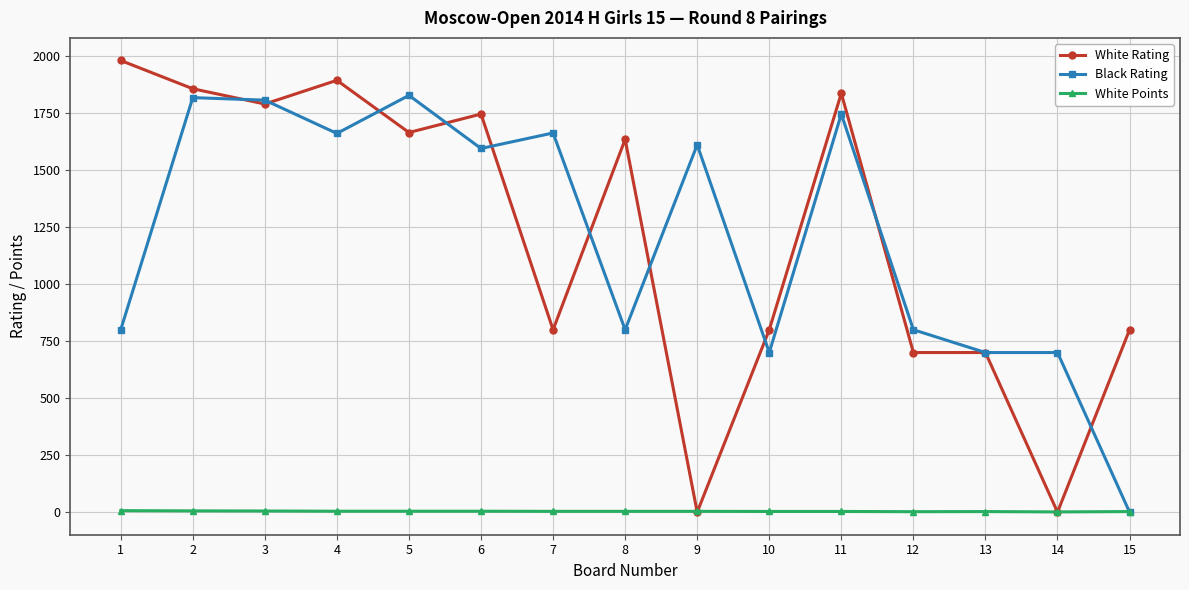

Is the value of White Rating at 13 greater than the value of White Points at 7?

Yes